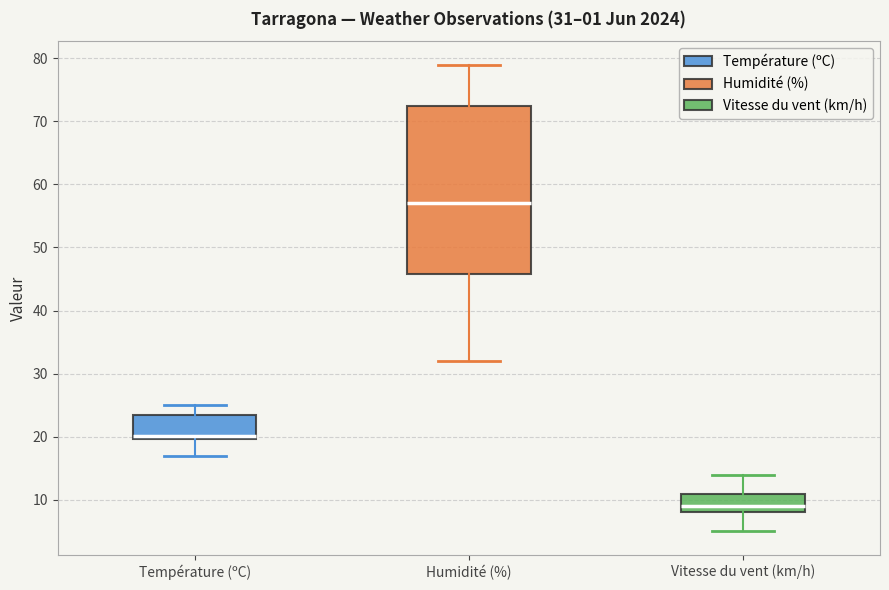

Which box is the tallest, from its lower edge to its upper edge?

Humidité (%)